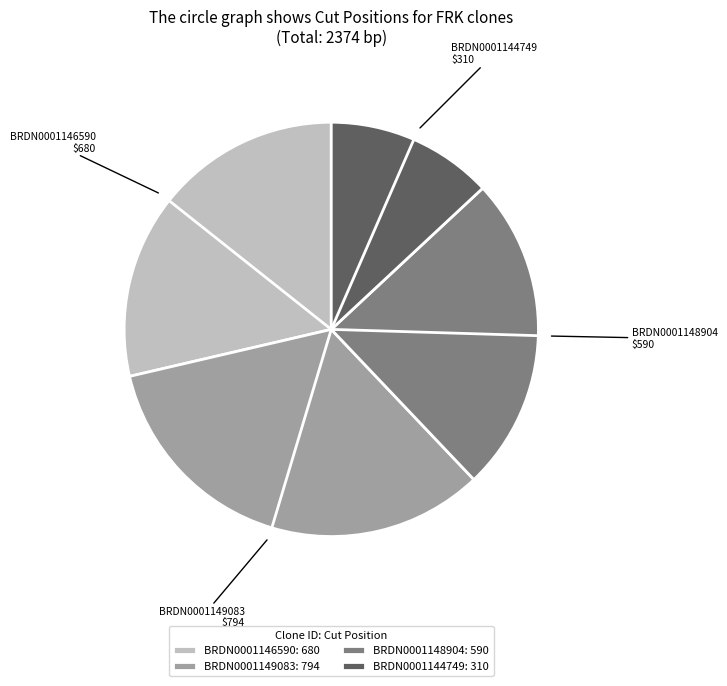

Is there a majority slice in this chart?

No